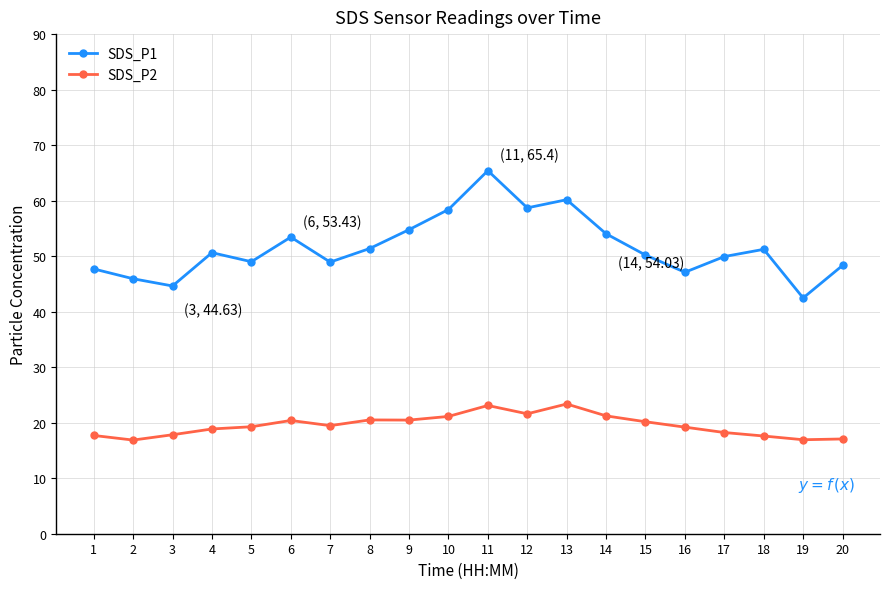

True or false: SDS_P1 and SDS_P2 cross at least once.

False